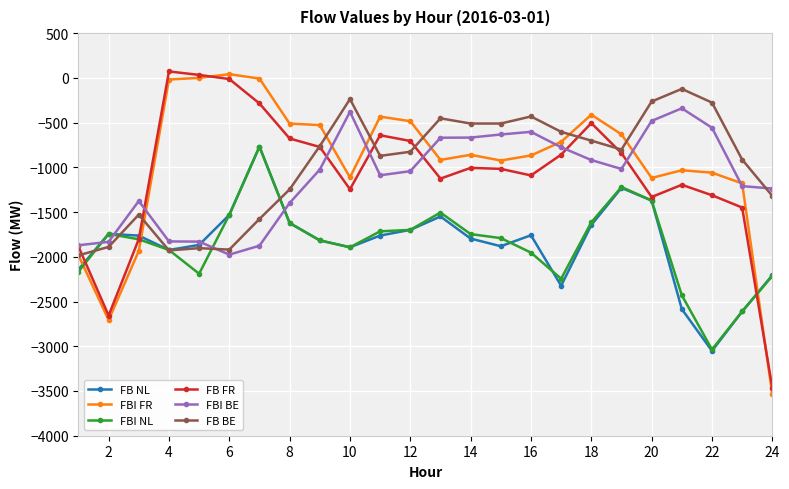

What are all the series names shown in the legend?

FB NL, FBI FR, FBI NL, FB FR, FBI BE, FB BE